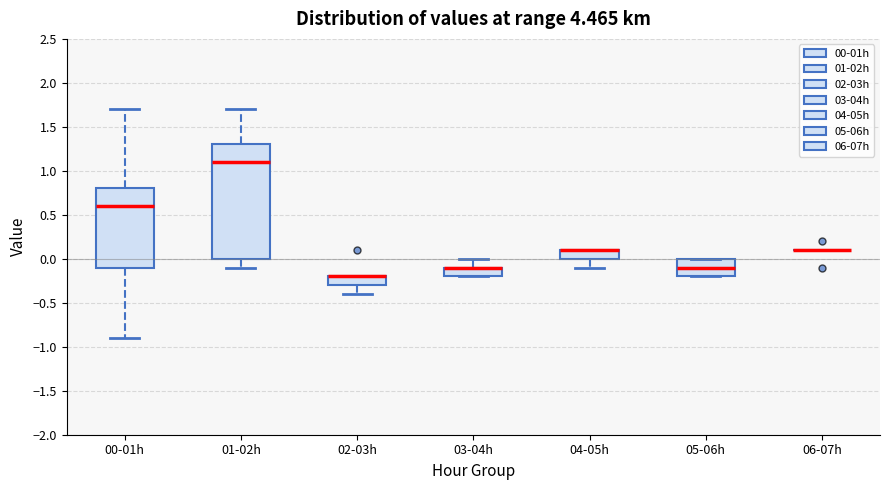

Reading left to right, read every box against the y-axis: the position of its median line, the range the box covers, and the ends of its whiskers. The values are not printed on the chart, so give them approximately, as read against the axis.

00-01h: median 0.6, box -0.1 to 0.8, whiskers -0.9 to 1.7
01-02h: median 1.1, box 0.0 to 1.3, whiskers -0.1 to 1.7
02-03h: median -0.2 (drawn on the box's upper edge), box -0.3 to -0.2, whiskers -0.4 to -0.2
03-04h: median -0.1 (drawn on the box's upper edge), box -0.2 to -0.1, whiskers -0.2 to 0.0
04-05h: median 0.1 (drawn on the box's upper edge), box 0.0 to 0.1, whiskers -0.1 to 0.1
05-06h: median -0.1, box -0.2 to 0.0, whiskers -0.2 to 0.0
06-07h: box collapsed to a line at 0.1, whiskers 0.1 to 0.1